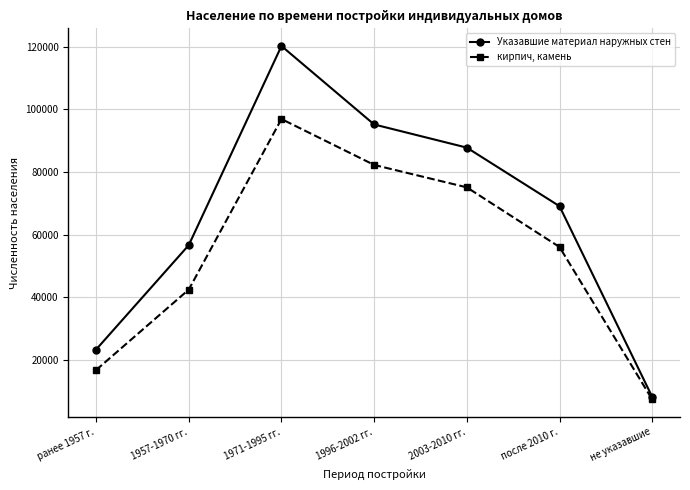

What is the approximate value of кирпич, камень at после 2010 г.?

56027